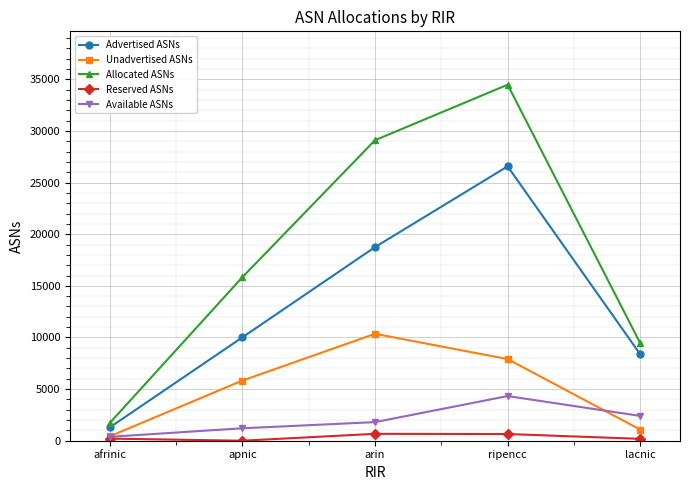

Where is the first local maximum for Available ASNs?

ripencc